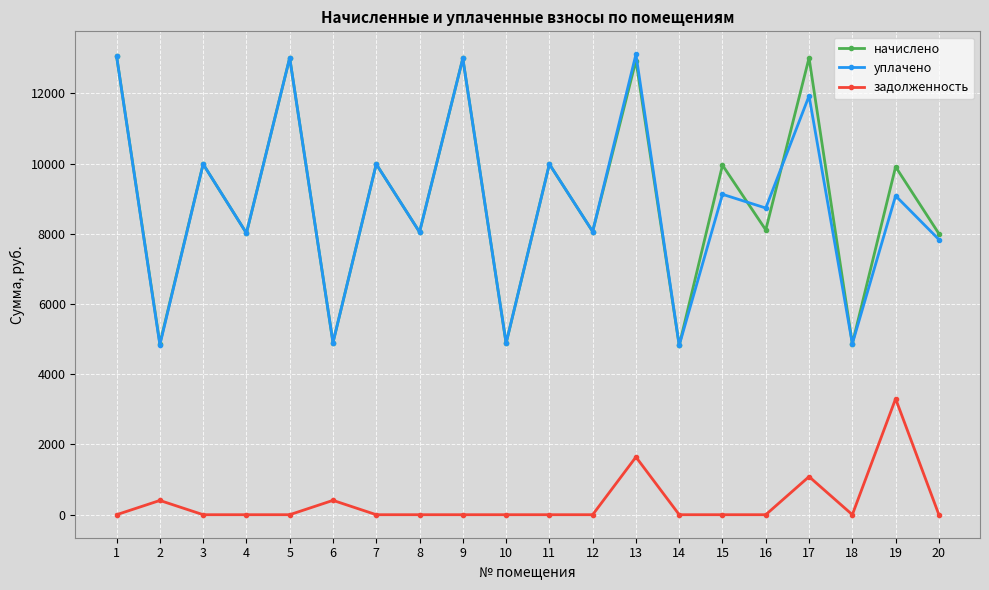

Which series changed the most between 10 and 15?

начислено